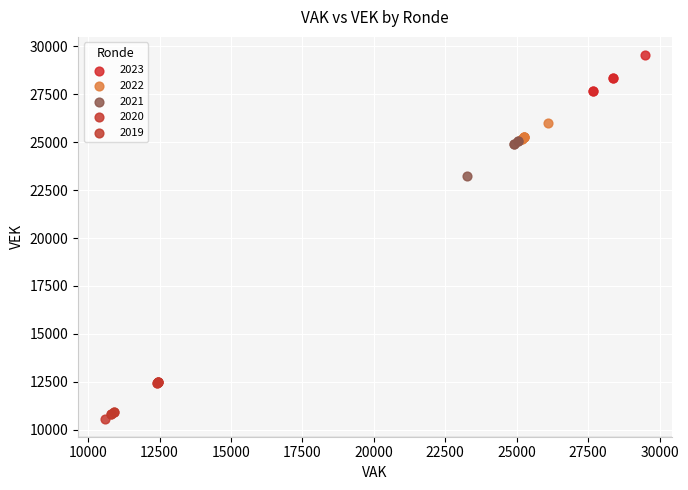

Which series reaches the maximum Y coordinate?

2023